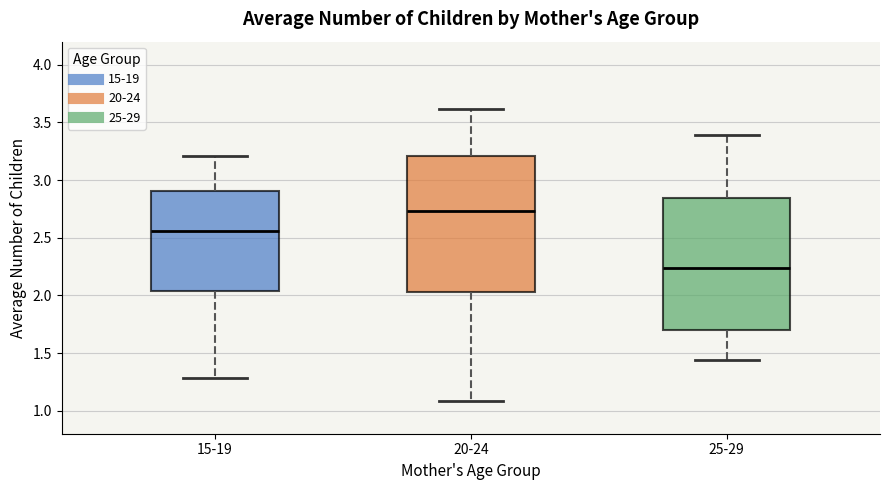

Reading left to right, transcribe this box plot: for each box, give where its median line is, the range the box spans, and where its two whiskers end, as read against the y-axis. The values are not printed on the chart, so give them approximately, as read against the axis.

15-19: median 2.55, box 2.05 to 2.90, whiskers 1.30 to 3.20
20-24: median 2.75, box 2.05 to 3.20, whiskers 1.10 to 3.60
25-29: median 2.25, box 1.70 to 2.85, whiskers 1.45 to 3.40